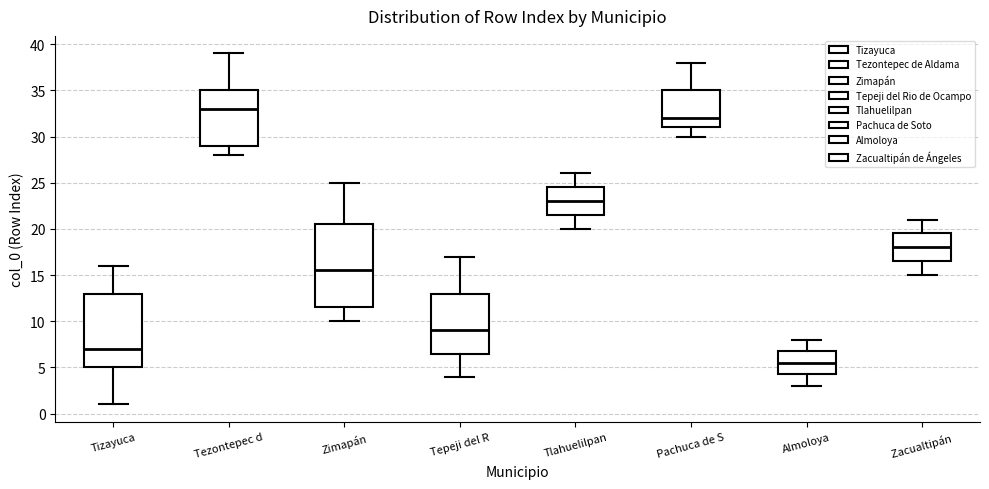

Reading left to right, read every box against the y-axis: the position of its median line, the range the box covers, and the ends of its whiskers. The values are not printed on the chart, so give them approximately, as read against the axis.

Tizayuca: median 7.0, box 5.0 to 13.0, whiskers 1.0 to 16.0
Tezontepec d: median 33.0, box 29.0 to 35.0, whiskers 28.0 to 39.0
Zimapán: median 15.5, box 11.5 to 20.5, whiskers 10.0 to 25.0
Tepeji del R: median 9.0, box 6.5 to 13.0, whiskers 4.0 to 17.0
Tlahuelilpan: median 23.0, box 21.5 to 24.5, whiskers 20.0 to 26.0
Pachuca de S: median 32.0, box 31.0 to 35.0, whiskers 30.0 to 38.0
Almoloya: median 5.5, box 4.5 to 7.0, whiskers 3.0 to 8.0
Zacualtipán: median 18.0, box 16.5 to 19.5, whiskers 15.0 to 21.0